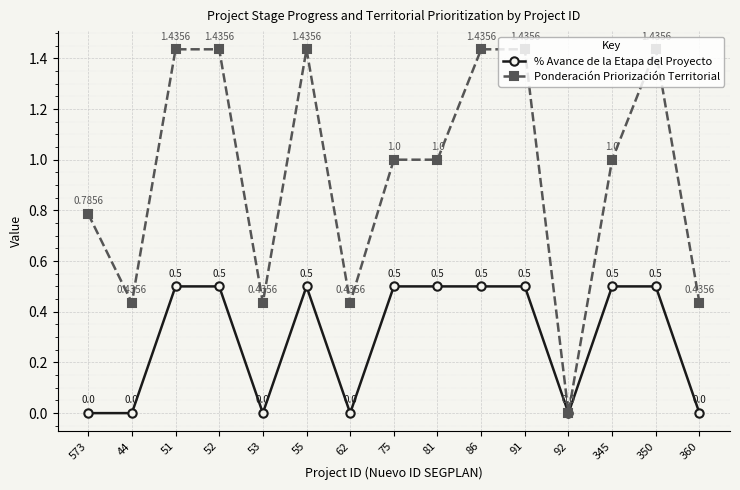

Which series has the largest total across all categories?

Ponderación Priorización Territorial